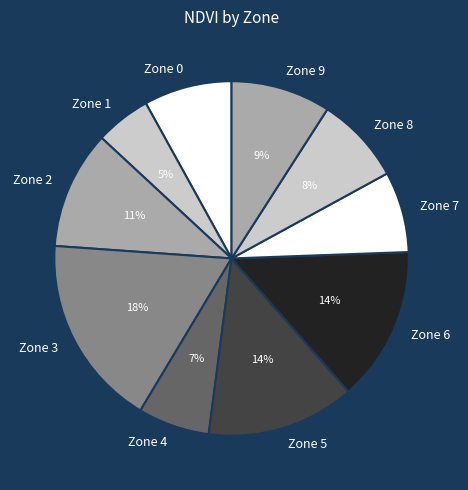

Approximately how many times larger is the value at Zone 9 compared to Zone 2?

0.8